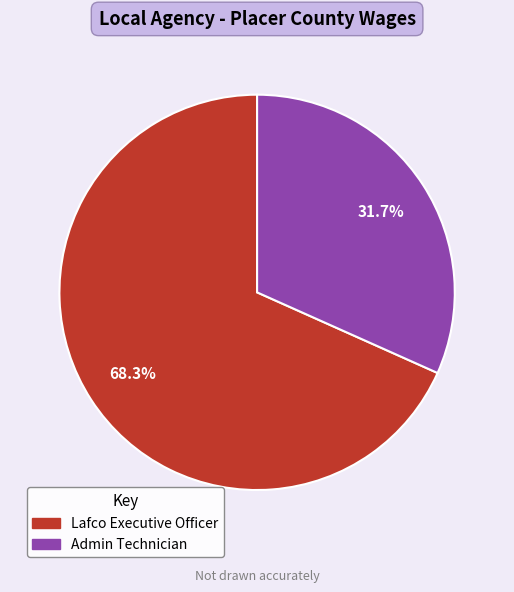

Is there a majority slice in this chart?

Yes